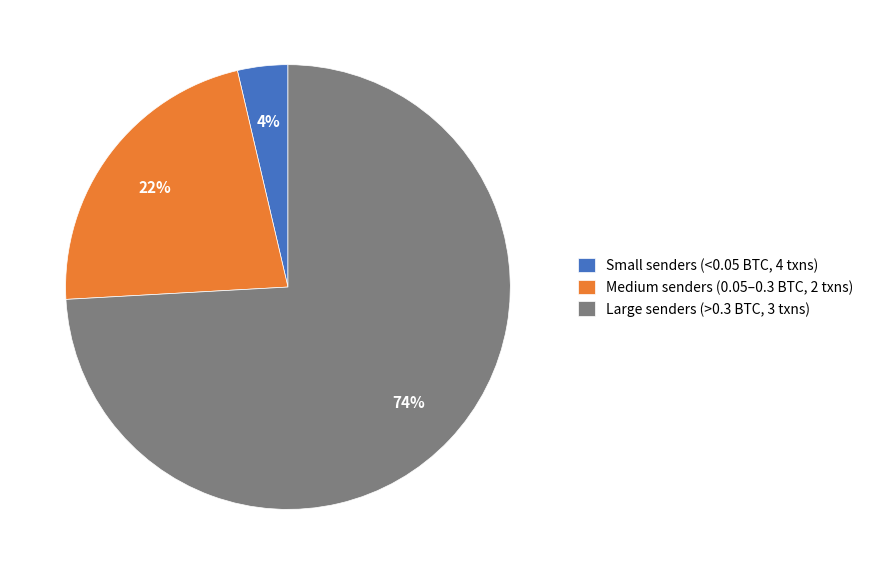

Between Small senders (<0.05 BTC, 4 txns) and Medium senders (0.05–0.3 BTC, 2 txns), which is larger?

Medium senders (0.05–0.3 BTC, 2 txns)